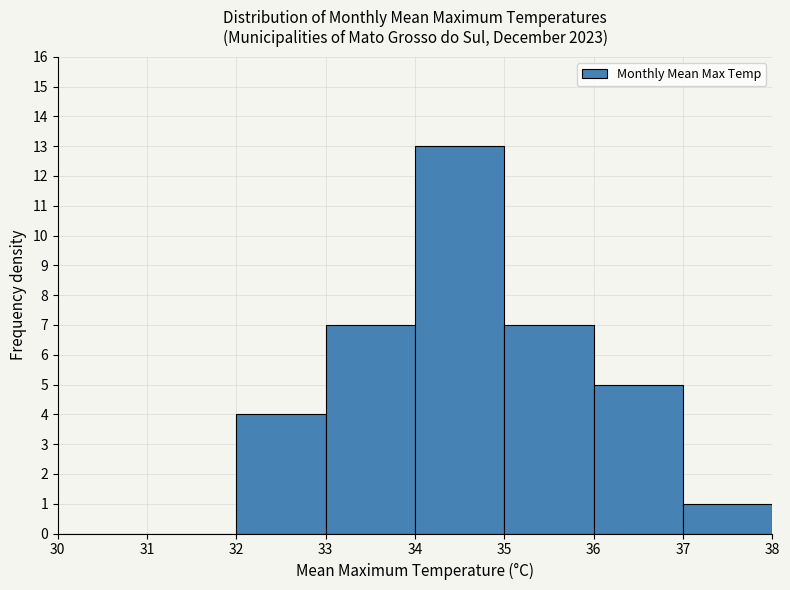

Reading left to right, transcribe this chart: for each bar, give the range it covers on the x-axis and its height. The values are not printed on the chart, so give them approximately, as read against the axis.

30 to 31: 0
31 to 32: 0
32 to 33: 4
33 to 34: 7
34 to 35: 13
35 to 36: 7
36 to 37: 5
37 to 38: 1